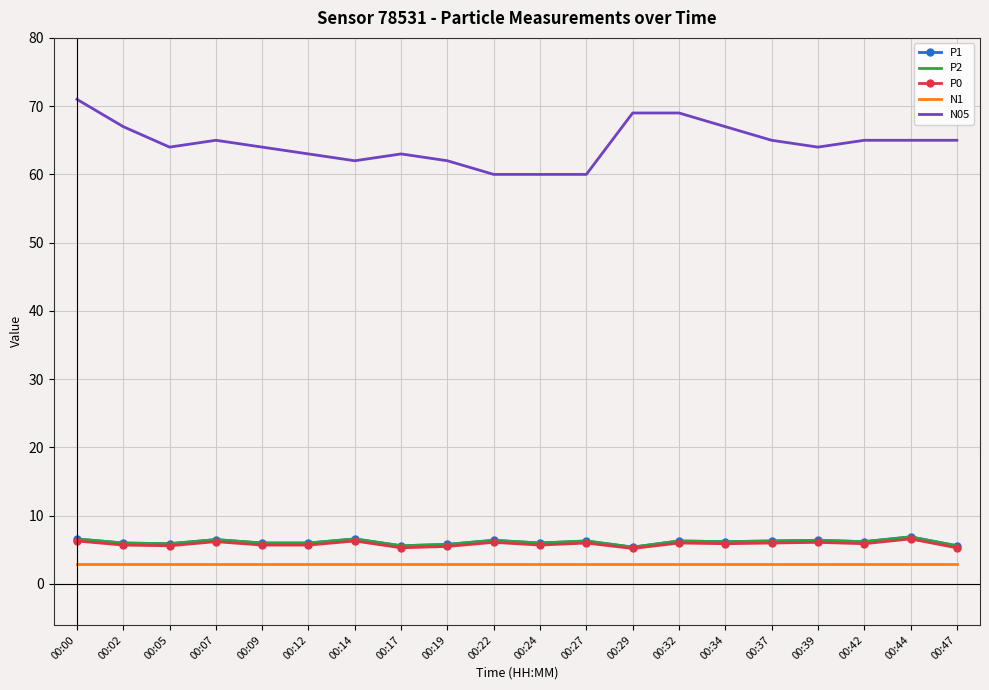

Reading left to right, extract all data points from this chart.

P1: 6.6	6.0	5.9	6.5	6.0	6.0	6.6	5.6	5.8	6.4	6.0	6.3	5.4	6.3	6.2	6.3	6.4	6.2	6.9	5.6
P2: 6.6	6.0	5.9	6.5	6.0	6.0	6.6	5.6	5.8	6.4	6.0	6.3	5.4	6.3	6.2	6.3	6.4	6.2	6.9	5.6
P0: 6.3	5.7	5.6	6.2	5.7	5.7	6.3	5.3	5.5	6.1	5.7	6.0	5.2	6.0	5.9	6.0	6.1	5.9	6.6	5.3
N1: 3.0	3.0	3.0	3.0	3.0	3.0	3.0	3.0	3.0	3.0	3.0	3.0	3.0	3.0	3.0	3.0	3.0	3.0	3.0	3.0
N05: 71.0	67.0	64.0	65.0	64.0	63.0	62.0	63.0	62.0	60.0	60.0	60.0	69.0	69.0	67.0	65.0	64.0	65.0	65.0	65.0